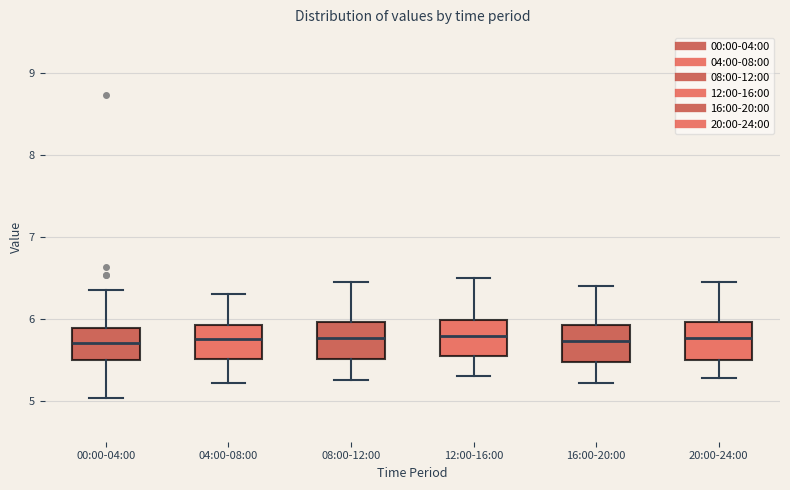

Reading left to right, read every box against the y-axis: the position of its median line, the range the box covers, and the ends of its whiskers. The values are not printed on the chart, so give them approximately, as read against the axis.

00:00-04:00: median 5.7, box 5.5 to 5.9, whiskers 5.0 to 6.4
04:00-08:00: median 5.8, box 5.5 to 5.9, whiskers 5.2 to 6.3
08:00-12:00: median 5.8, box 5.5 to 6.0, whiskers 5.3 to 6.5
12:00-16:00: median 5.8, box 5.6 to 6.0, whiskers 5.3 to 6.5
16:00-20:00: median 5.7, box 5.5 to 5.9, whiskers 5.2 to 6.4
20:00-24:00: median 5.8, box 5.5 to 6.0, whiskers 5.3 to 6.5